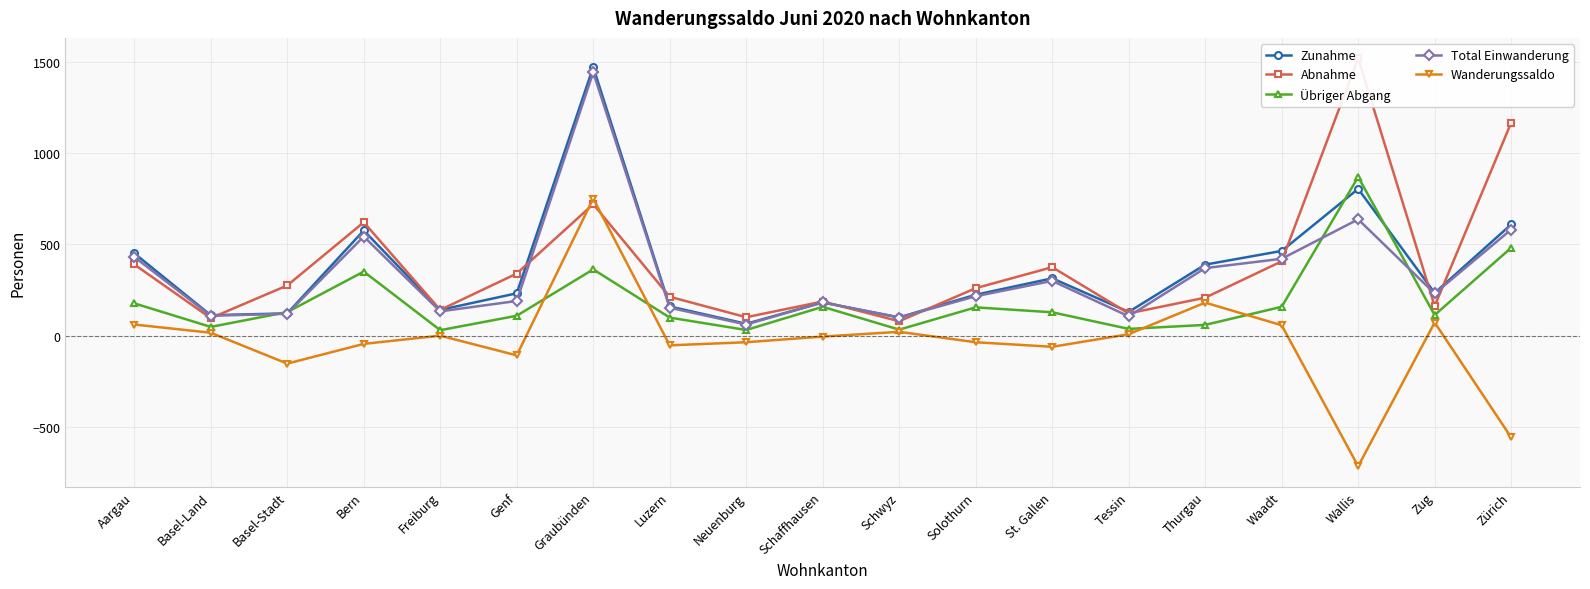

How many interior local valleys does the Wanderungssaldo series have?

5